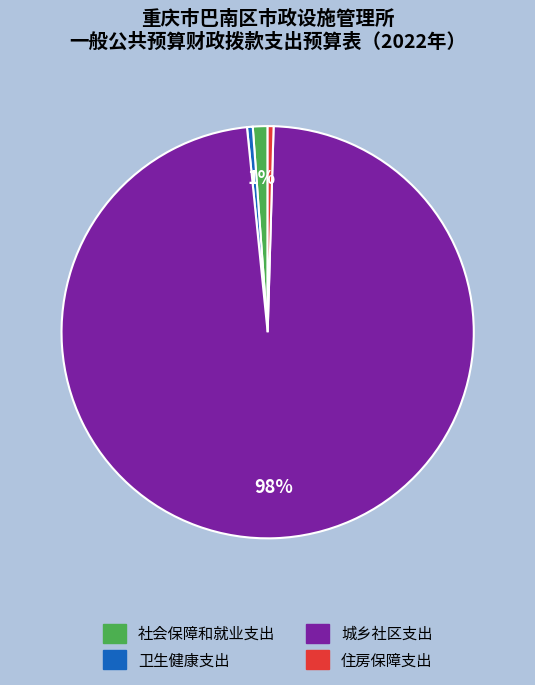

To the nearest percent, what is the average slice percentage?

25%